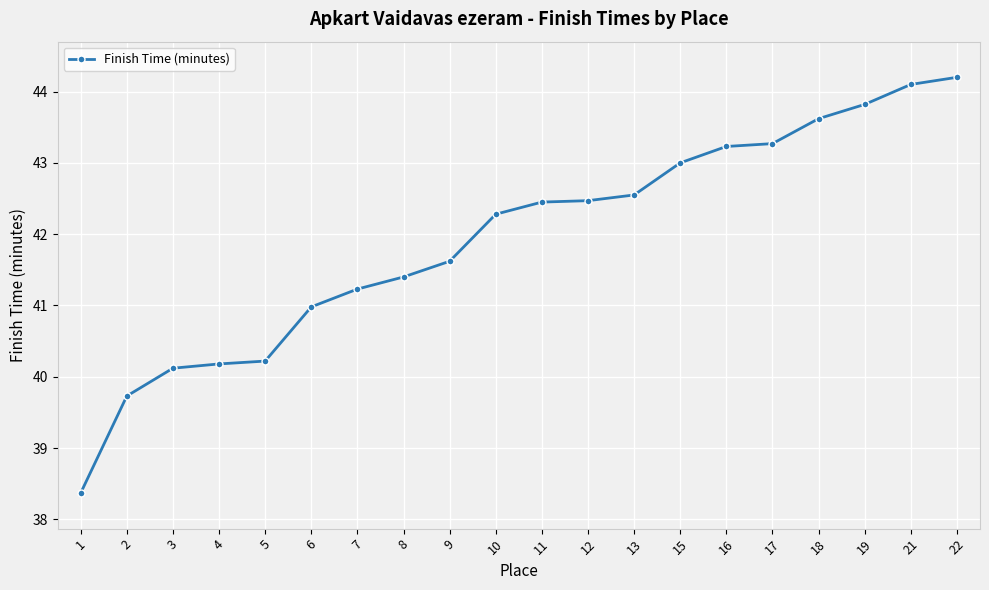

At which label does the data first exceed 42?

10